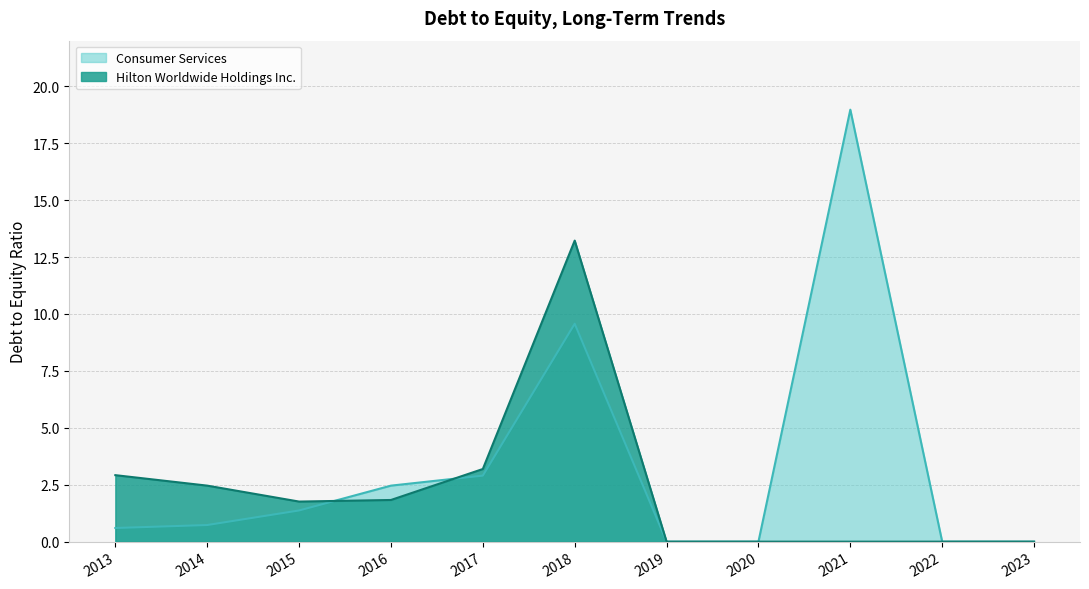

Between 2018 and 2017, which is larger?

2018